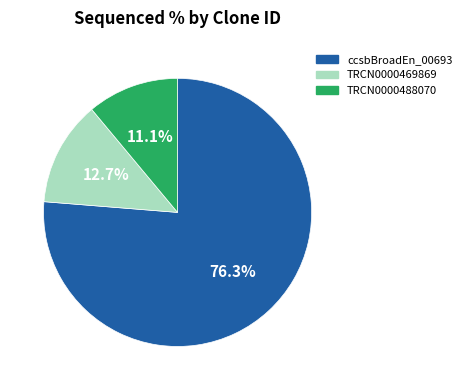

Is there any slice that represents more than half of the pie?

Yes